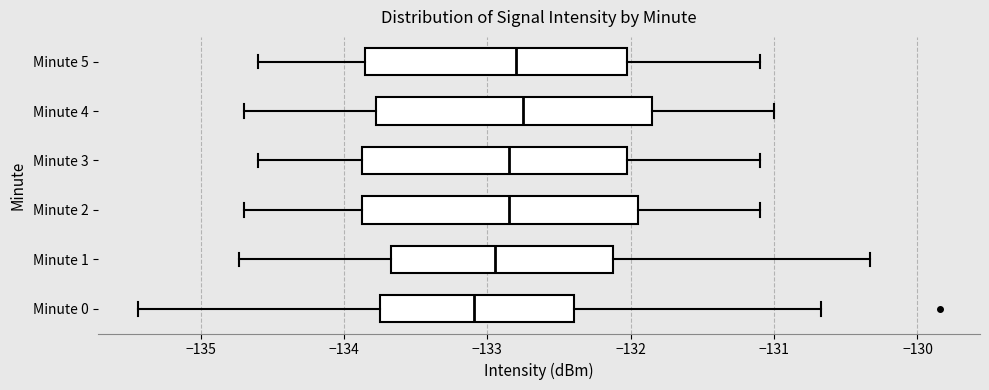

Reading bottom to top, read every box against the x-axis: the position of its median line, the range the box covers, and the ends of its whiskers. The values are not printed on the chart, so give them approximately, as read against the axis.

Minute 0: median -133.1, box -133.8 to -132.4, whiskers -135.4 to -130.7
Minute 1: median -132.9, box -133.7 to -132.1, whiskers -134.7 to -130.3
Minute 2: median -132.8, box -133.9 to -131.9, whiskers -134.7 to -131.1
Minute 3: median -132.8, box -133.9 to -132.0, whiskers -134.6 to -131.1
Minute 4: median -132.7, box -133.8 to -131.8, whiskers -134.7 to -131.0
Minute 5: median -132.8, box -133.8 to -132.0, whiskers -134.6 to -131.1